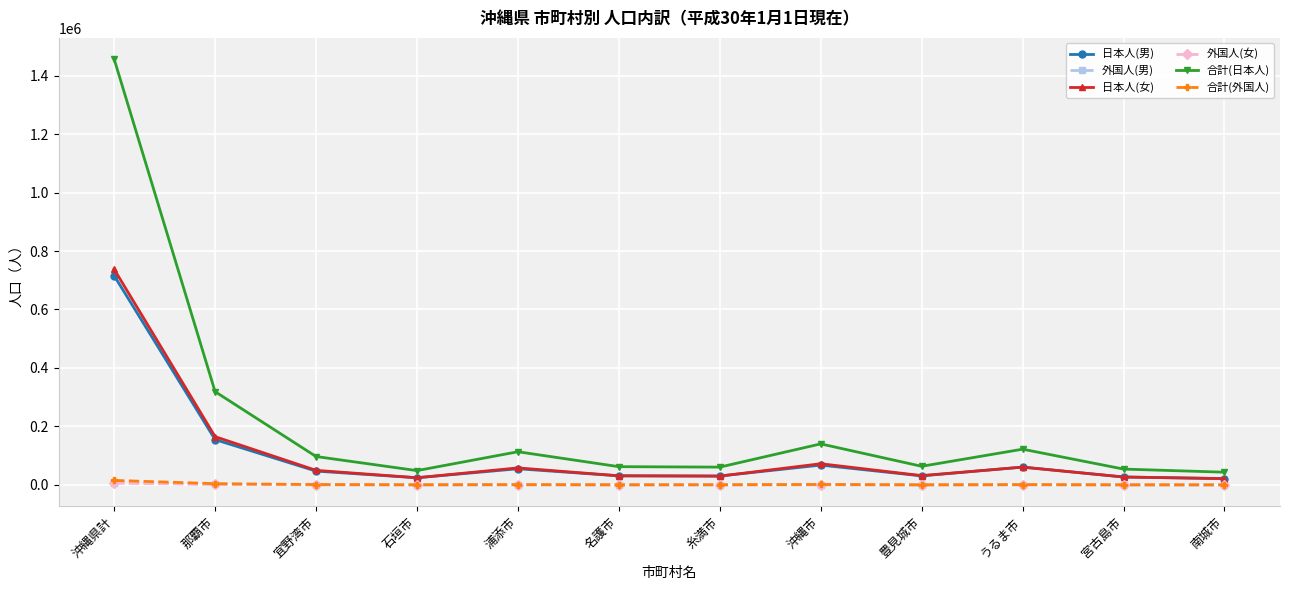

What is the sum of the 合計(日本人) values at 沖縄市 and 名護市?

202705